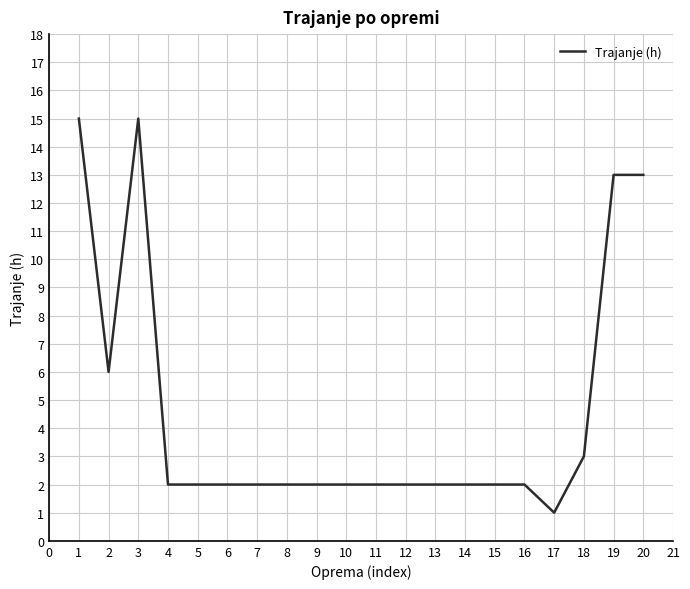

Count the number of categories in the chart.

20